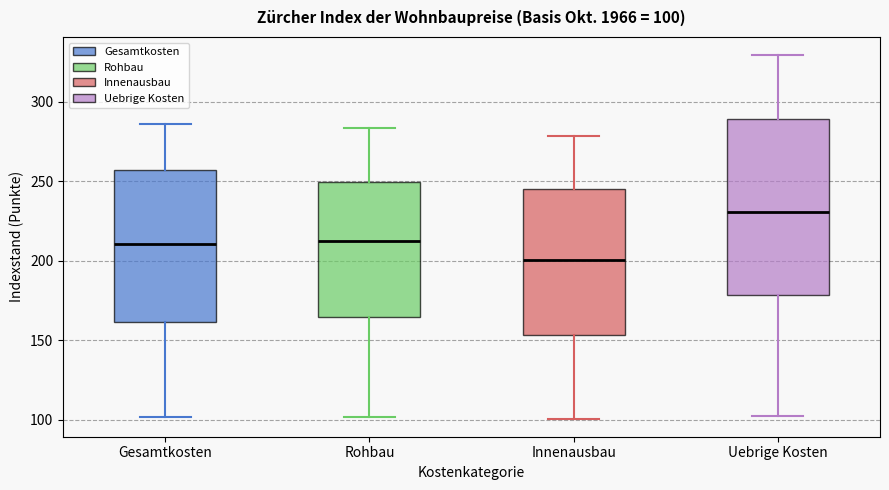

Which box has the highest median line?

Uebrige Kosten